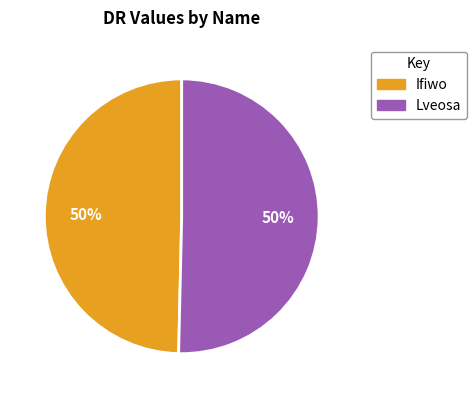

How many slices are in this pie chart?

2